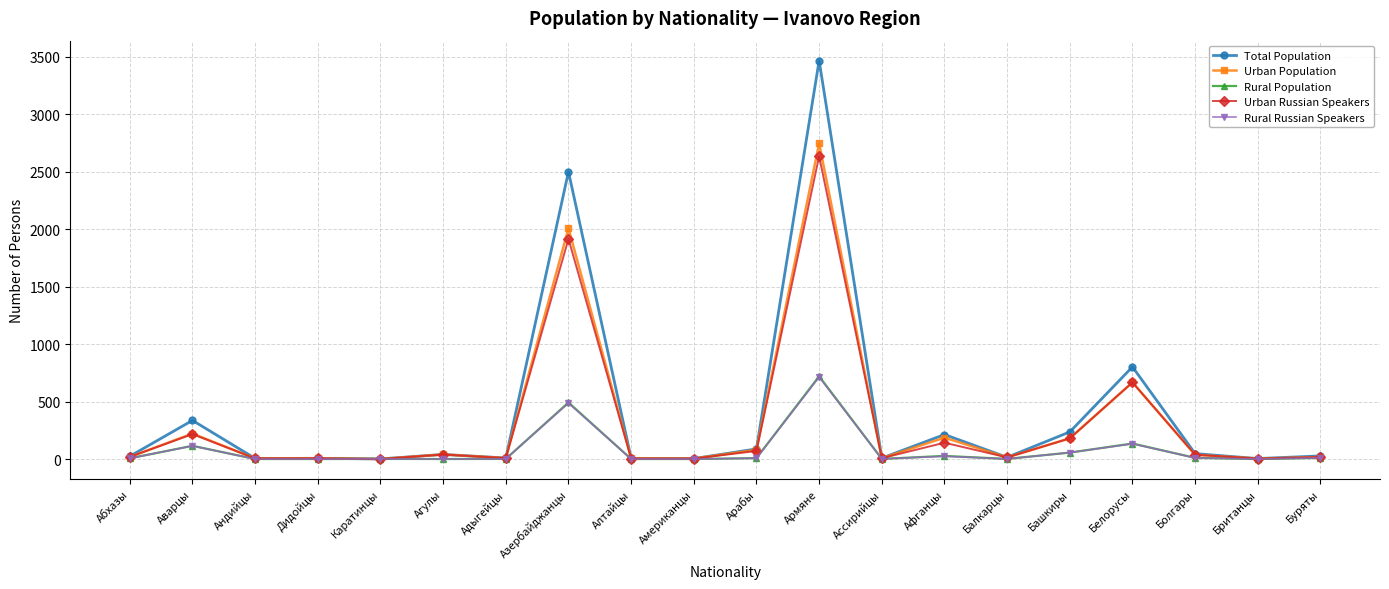

The Total Population series shows 8 at Ассирийцы. True or false?

True